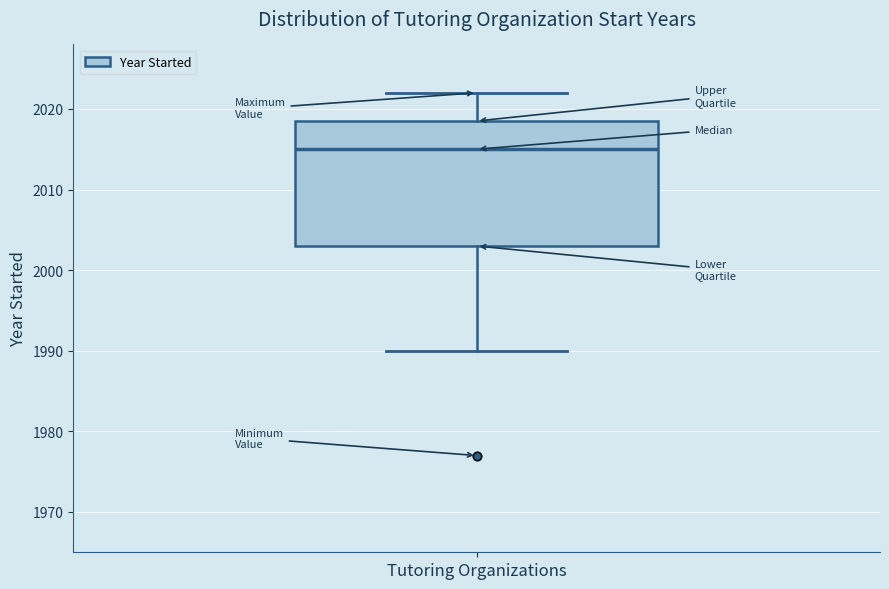

Where does the lower whisker of the box for Tutoring Organizations end on the y-axis? The values are not printed on the chart, so give them approximately, as read against the axis.

1990